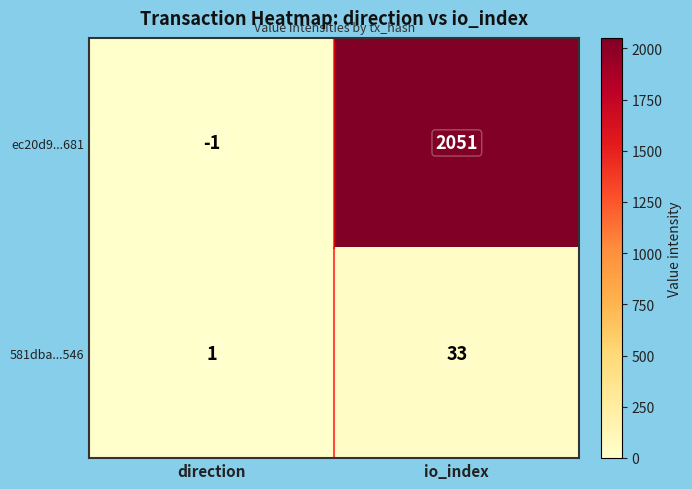

What is the total value across all series at io_index?

2084